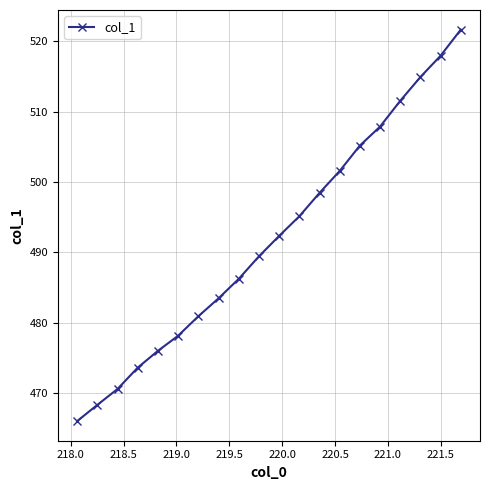

What is the maximum value shown in the chart?

521.6